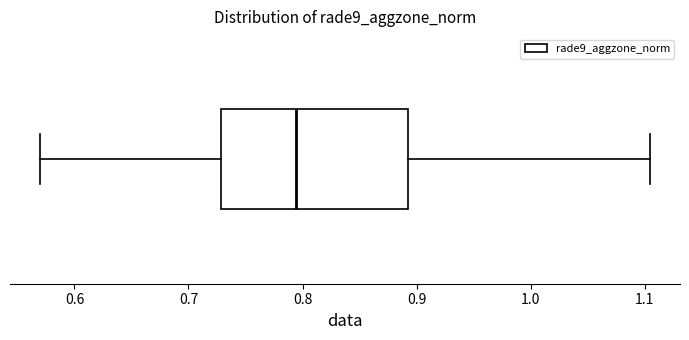

Where is the left edge of the box on the x-axis? The values are not printed on the chart, so give them approximately, as read against the axis.

0.73